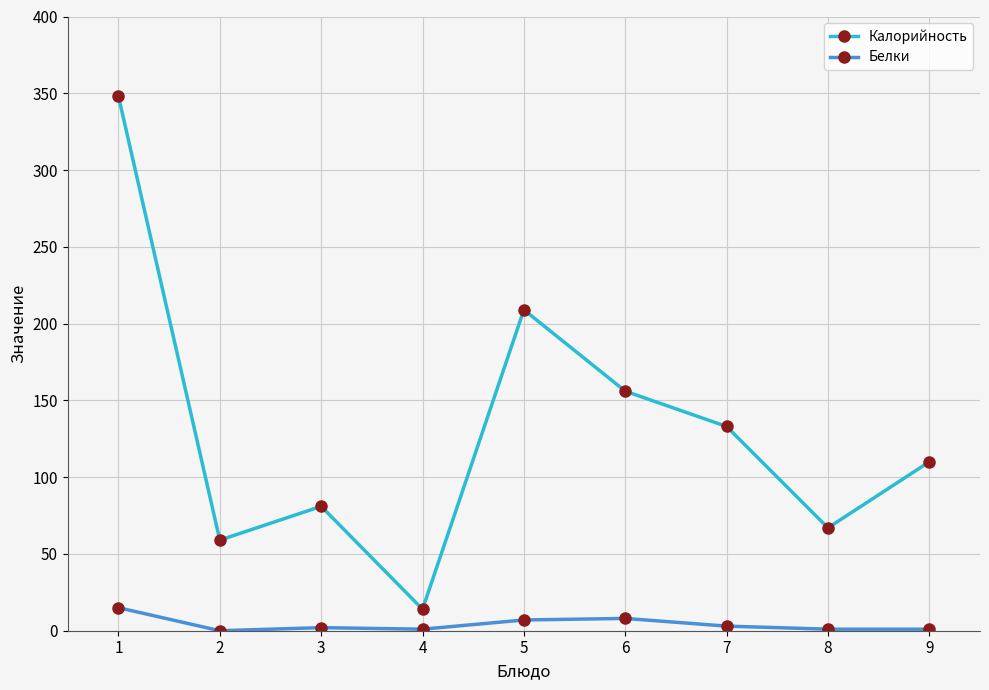

Which series has the widest spread of values?

Калорийность